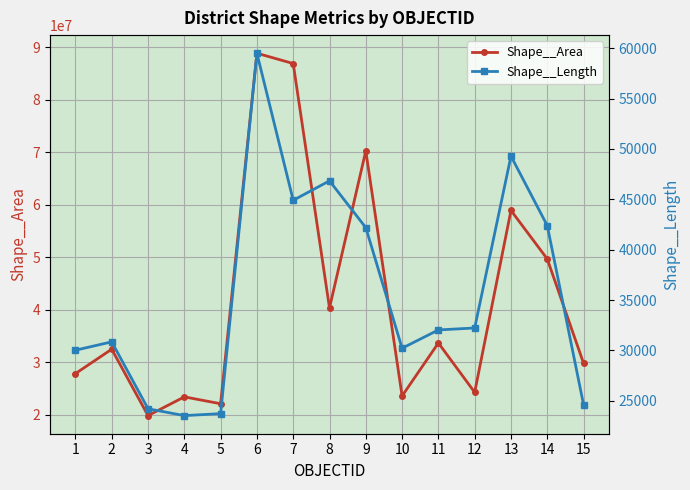

Count the number of categories in the chart.

15